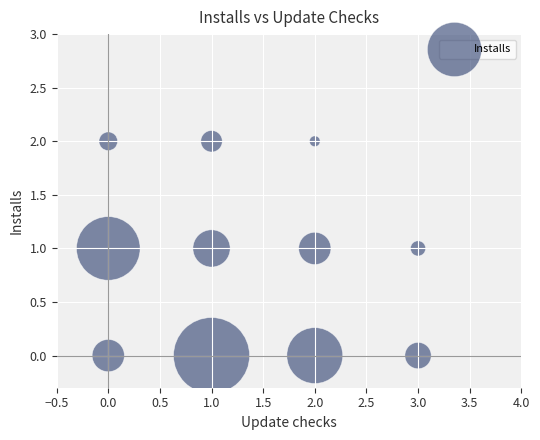

What is the range of X values (max minus min)?

3